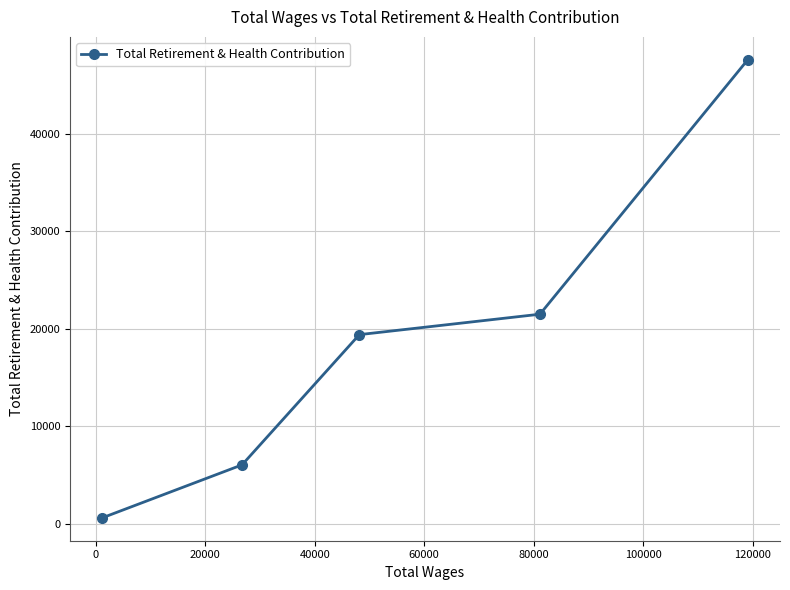

Reading right to left, transcribe all the data shown in this chart.

47624	21501	19403	6033	594